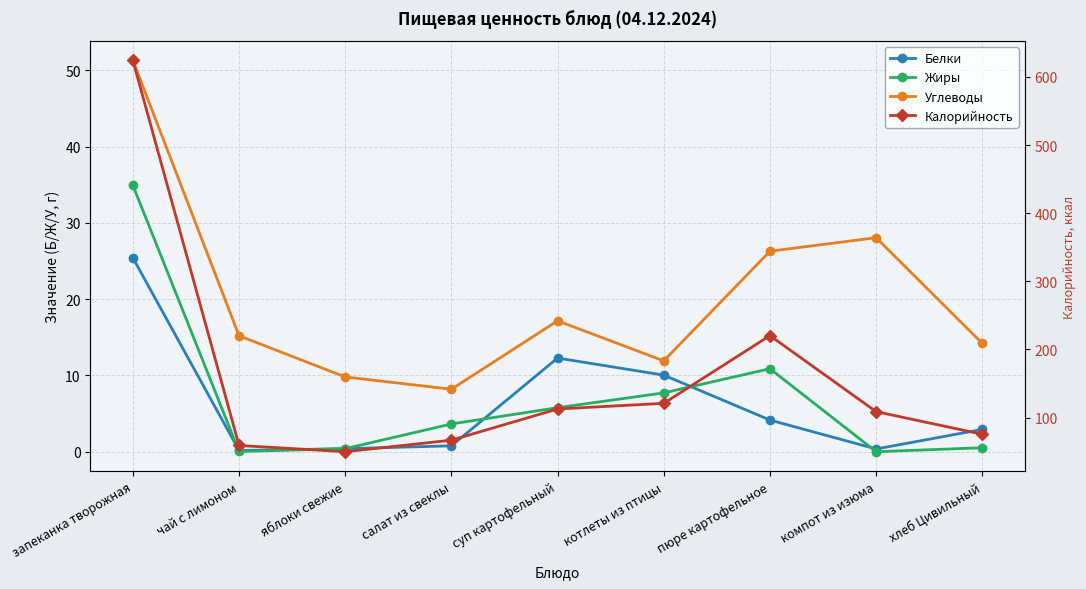

How many values in the Углеводы series are below 15?

4